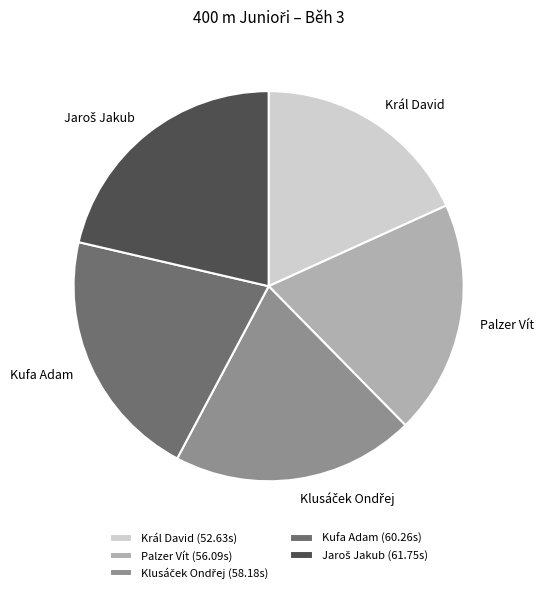

Is there a majority slice in this chart?

No